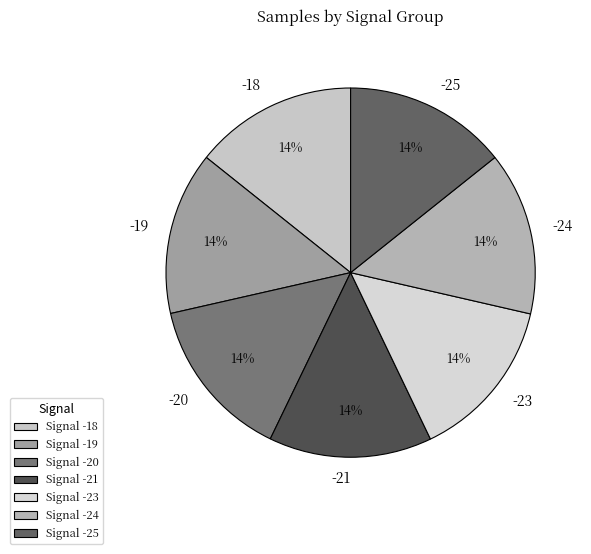

What is the ratio of the value at -18 to the value at -19?

1.0